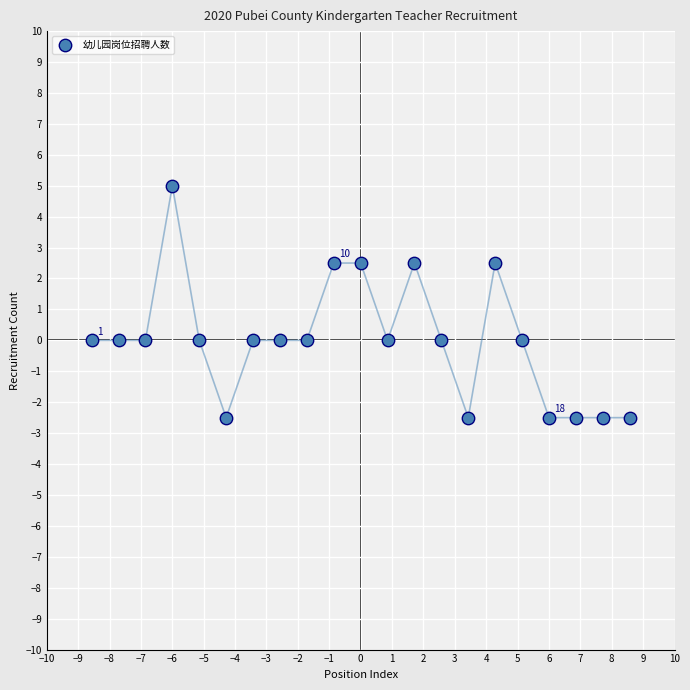

What is the range of Y values (max minus min)?

7.5